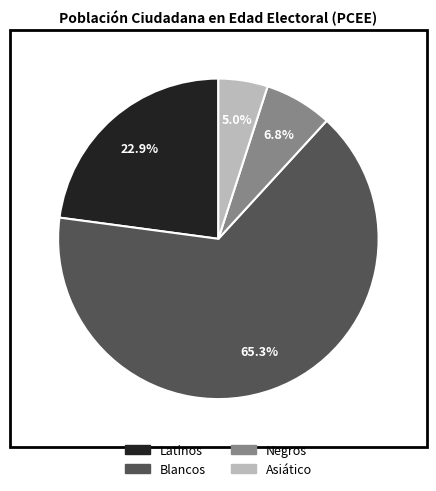

Is it true that Latinos is 11% of the pie?

False